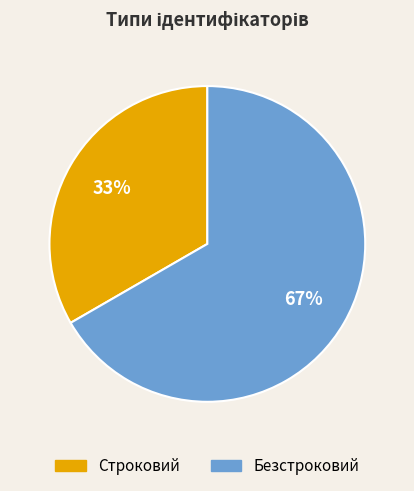

To the nearest percent, what percentage of the pie is Безстроковий?

67%